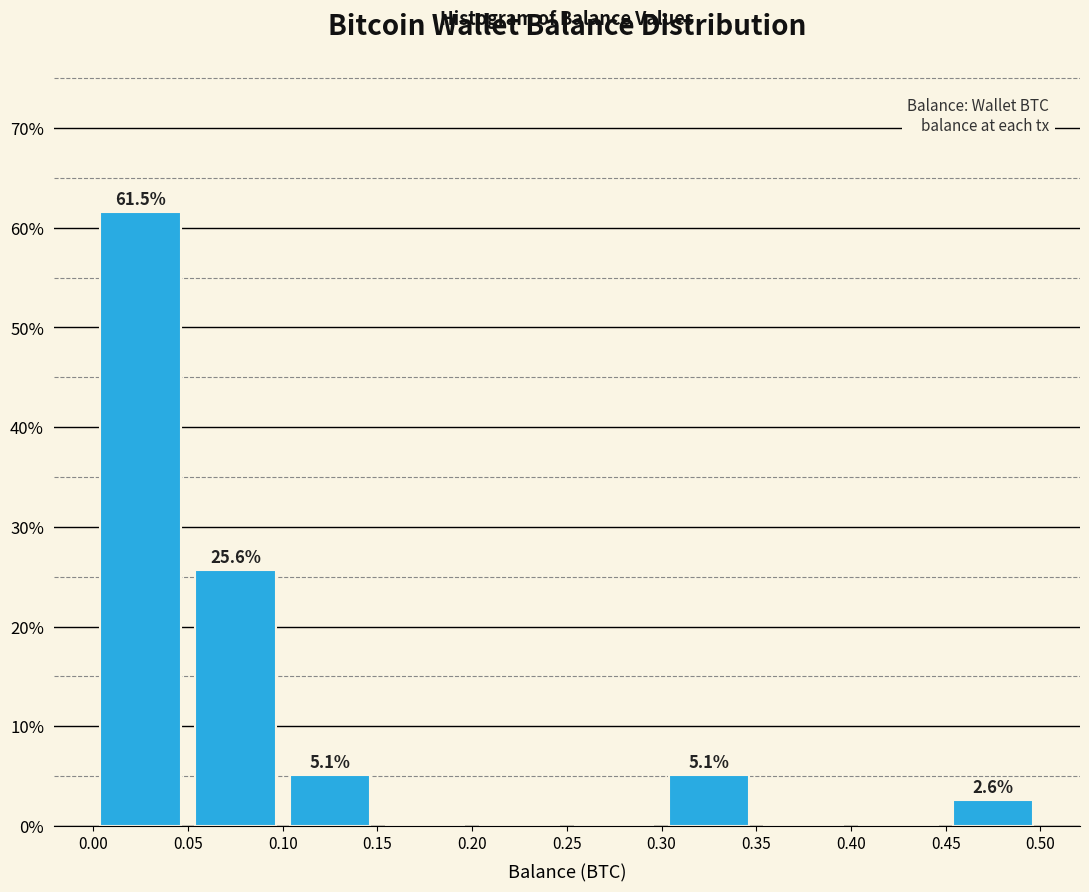

Which range on the x-axis has the tallest bar?

0.00 to 0.05